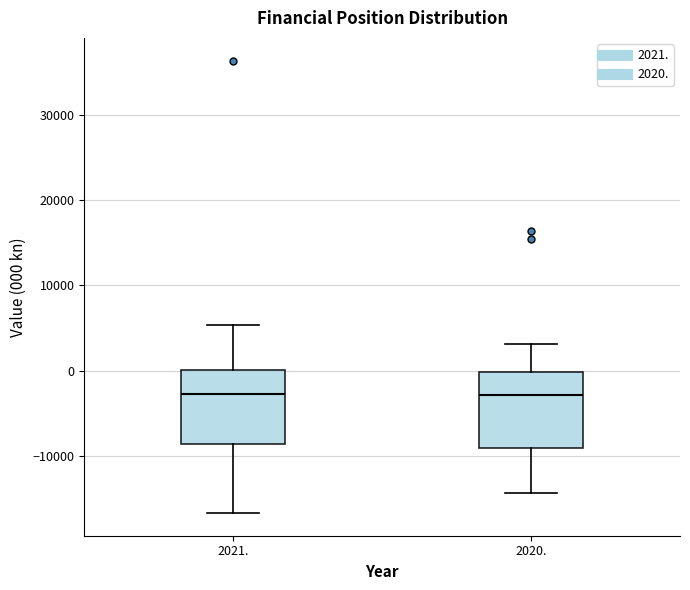

Where does the upper whisker of the box at x = 2020. end on the y-axis? The values are not printed on the chart, so give them approximately, as read against the axis.

3000